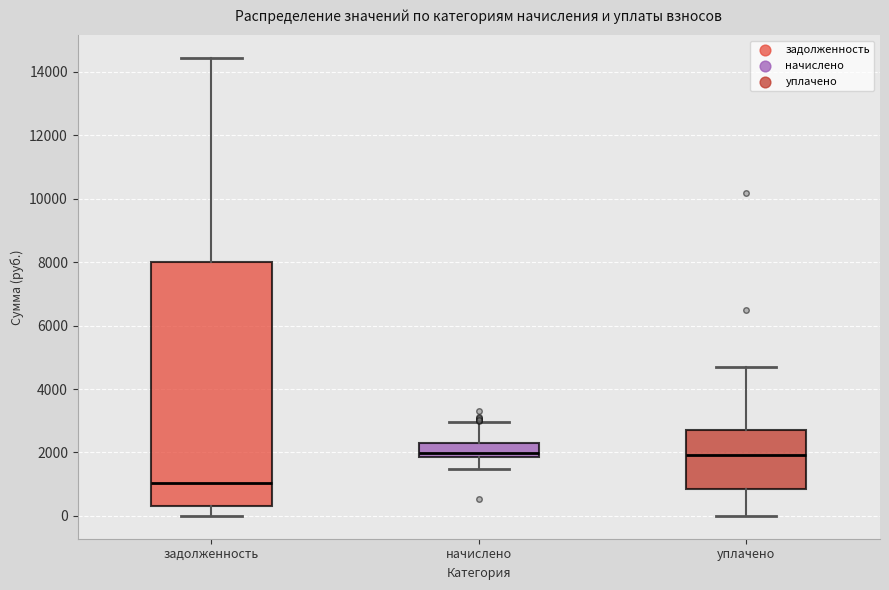

Reading left to right, transcribe this box plot: for each box, give where its median line is, the range the box spans, and where its two whiskers end, as read against the y-axis. The values are not printed on the chart, so give them approximately, as read against the axis.

задолженность: median 1000, box 400 to 8000, whiskers 0 to 14400
начислено: median 2000, box 1800 to 2400, whiskers 1400 to 3000
уплачено: median 2000, box 800 to 2800, whiskers 0 to 4600